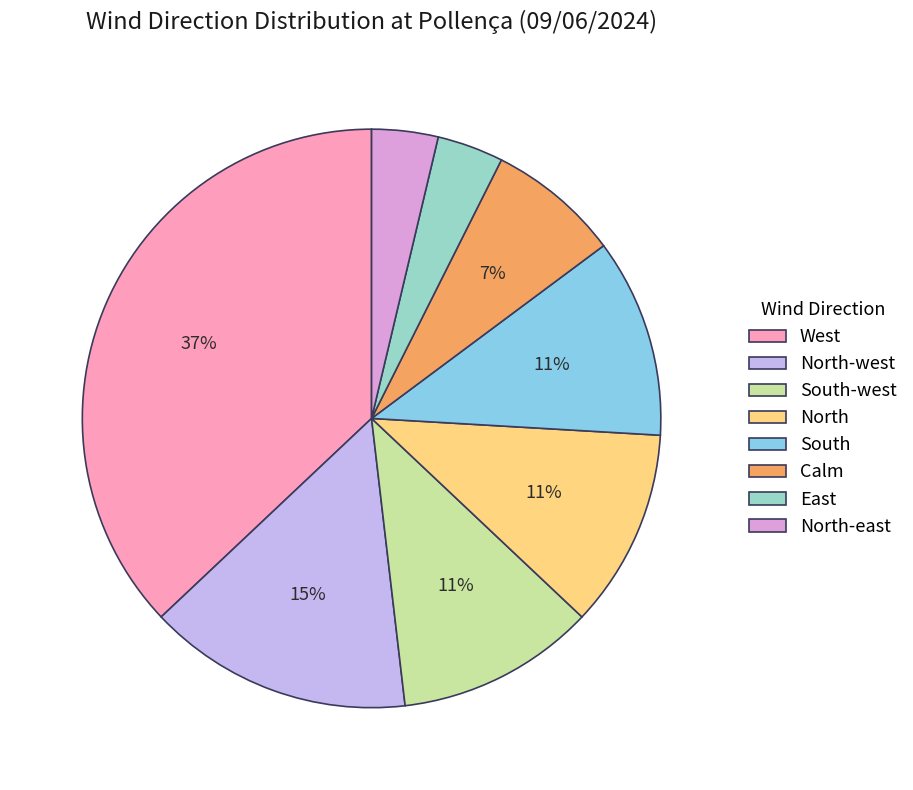

Count the number of slices in the pie.

8